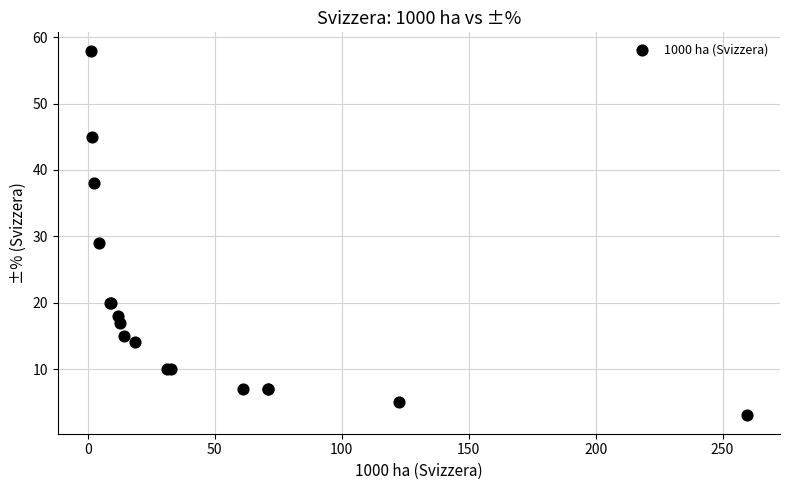

What Y value in the scatter plot is closest to 30?

29